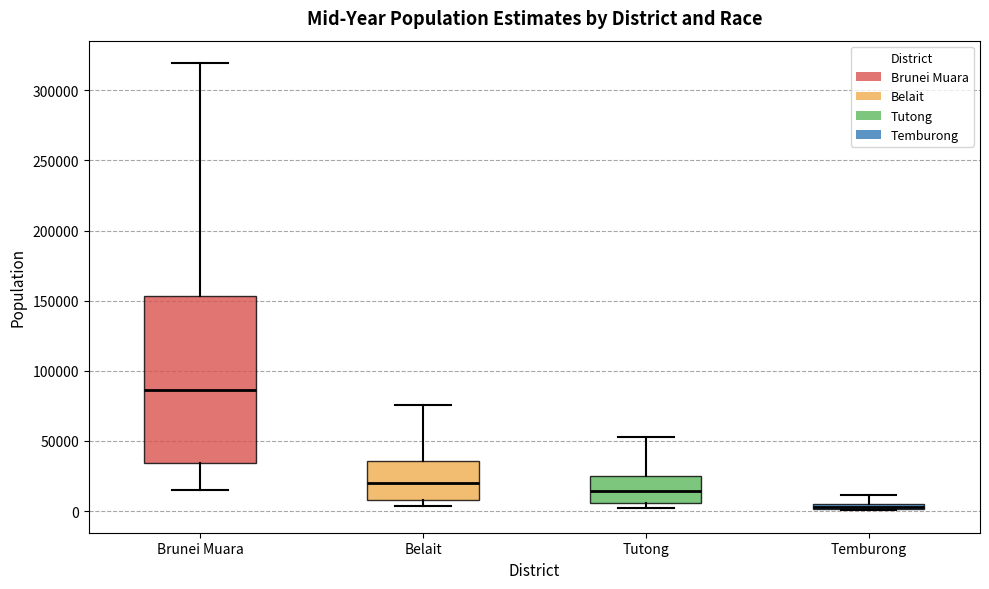

Which box is the tallest, from its lower edge to its upper edge?

Brunei Muara